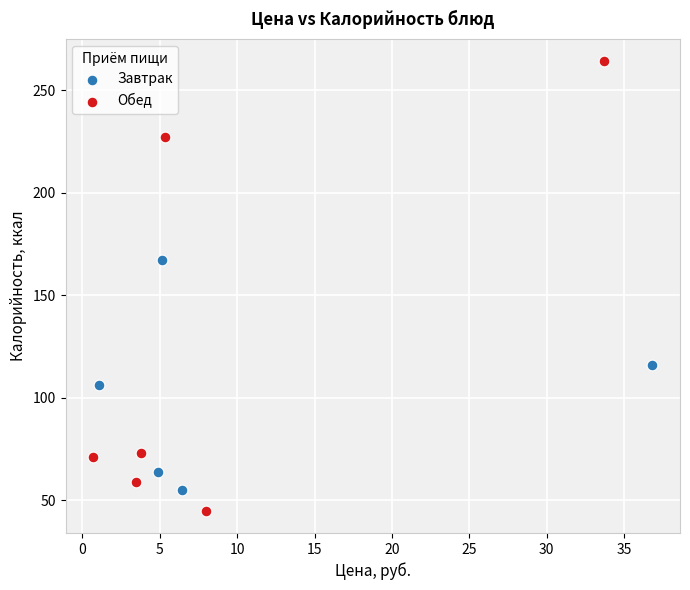

Which series contains the lowest Y value?

Обед